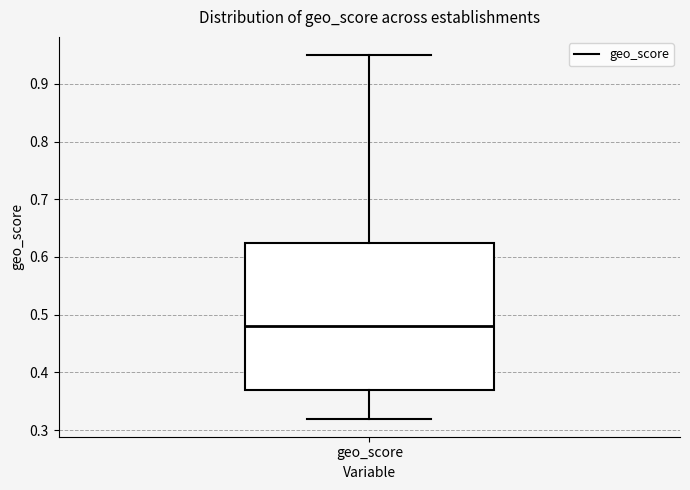

Transcribe this box plot: give where the median line is, the range the box spans, and where the two whiskers end, as read against the y-axis. The values are not printed on the chart, so give them approximately, as read against the axis.

median 0.48, box 0.37 to 0.63, whiskers 0.32 to 0.95